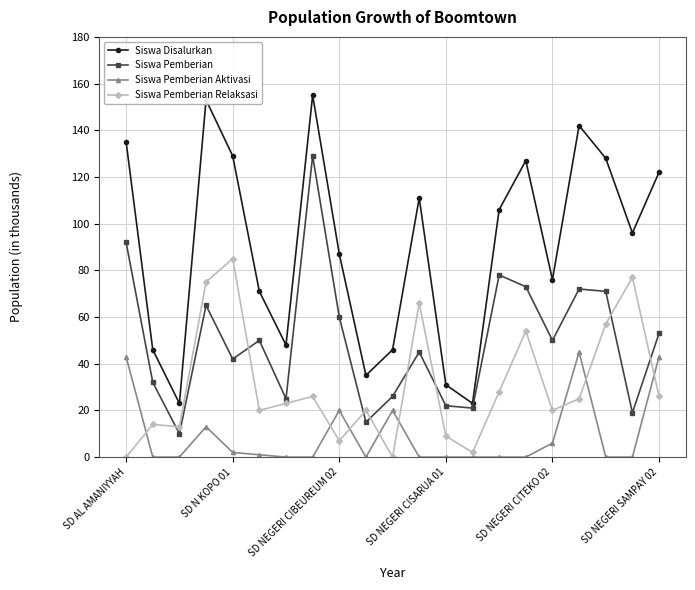

Which series has the largest total across all categories?

Siswa Disalurkan